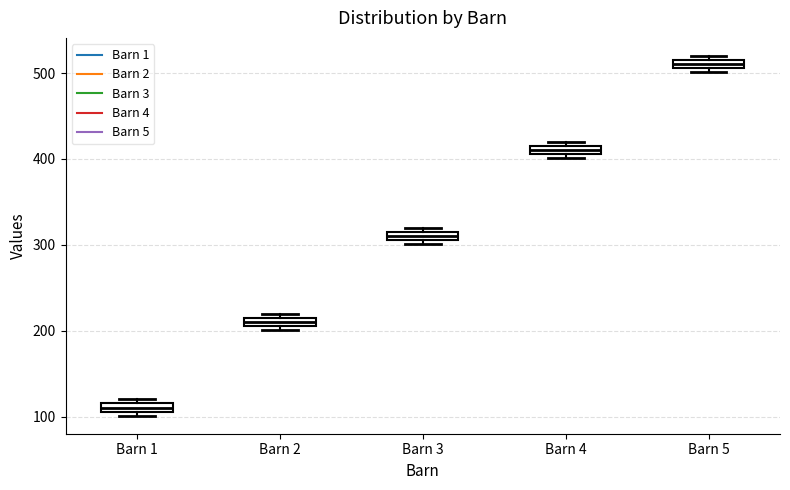

Where is the upper edge of the box for Barn 3 on the y-axis? The values are not printed on the chart, so give them approximately, as read against the axis.

320